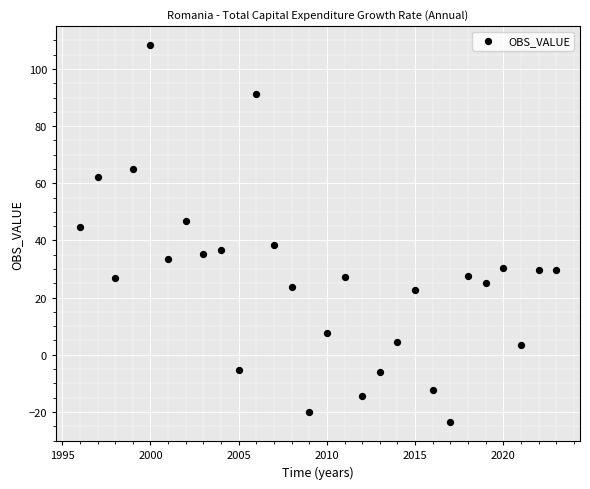

What is the range of Y values (max minus min)?

132.0